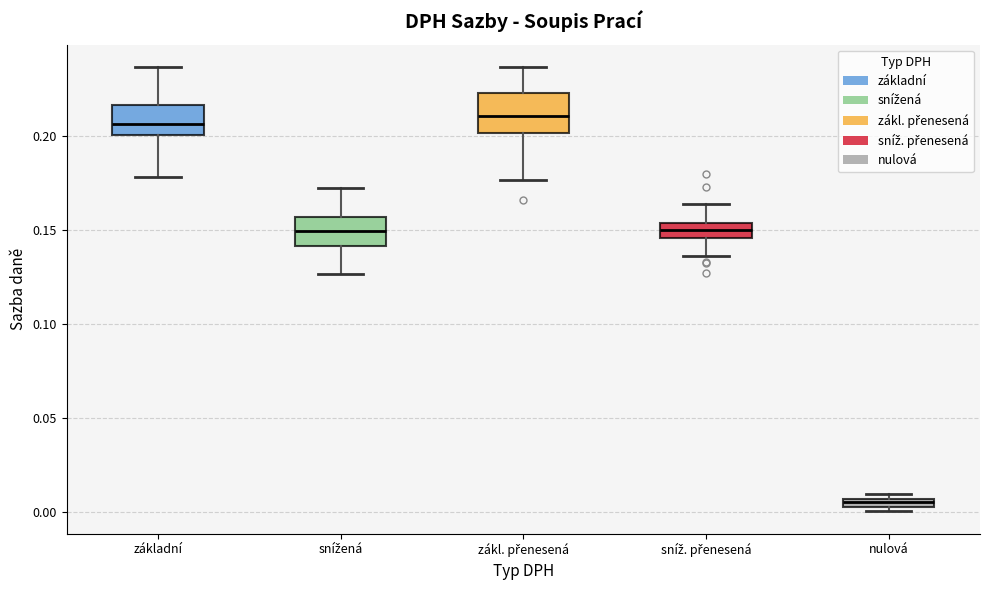

Which box is the tallest, from its lower edge to its upper edge?

zákl. přenesená